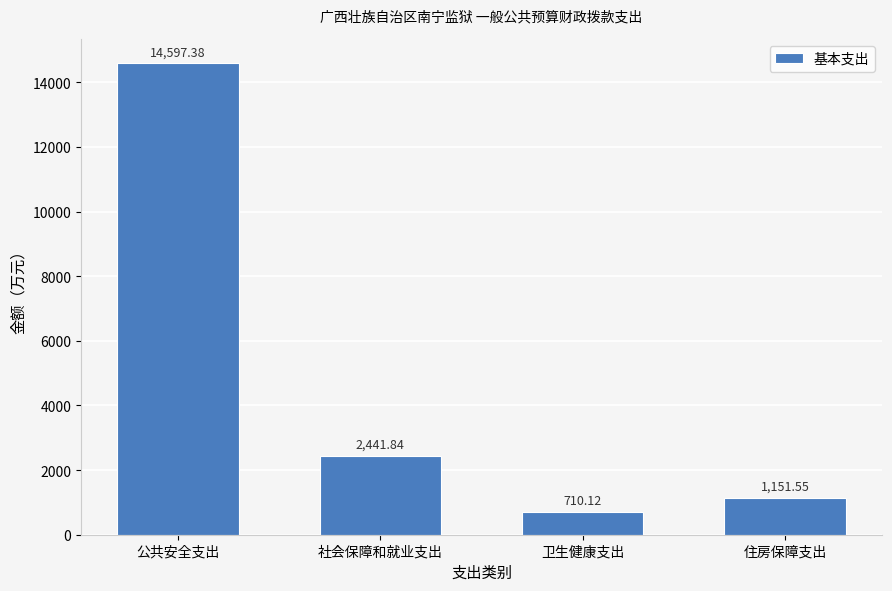

Which category has the lowest value across all series?

卫生健康支出